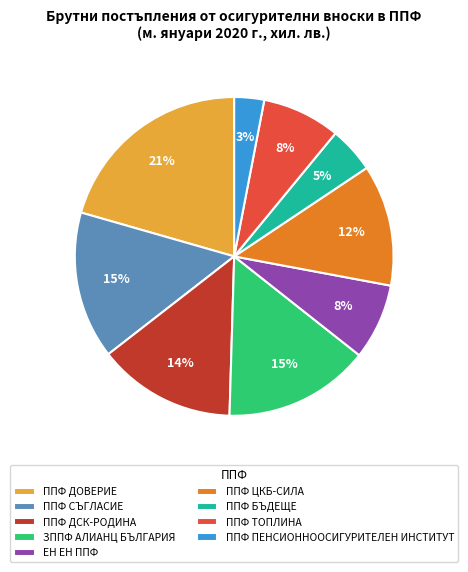

To the nearest percent, what is the average slice percentage?

11%